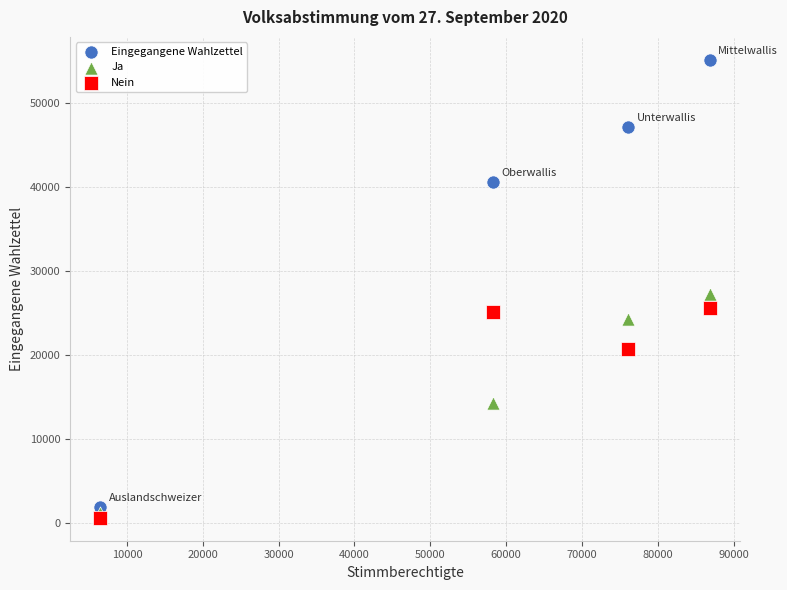

Across all series, what Y value is closest to 27900?

27297